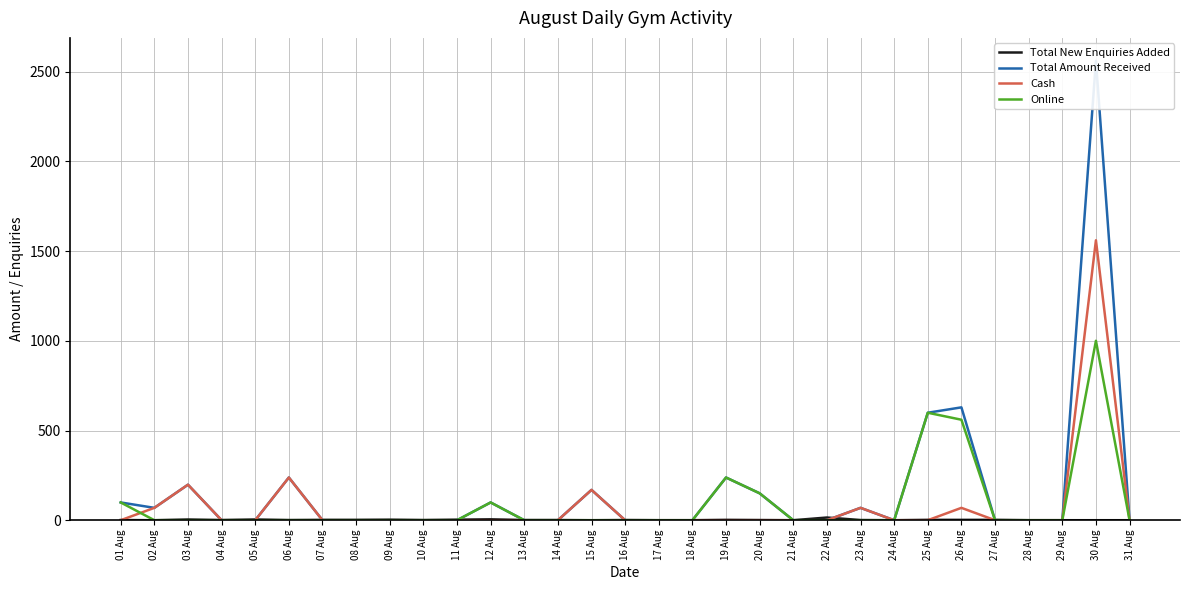

Between 15 Aug and 06 Aug, which is larger?

06 Aug